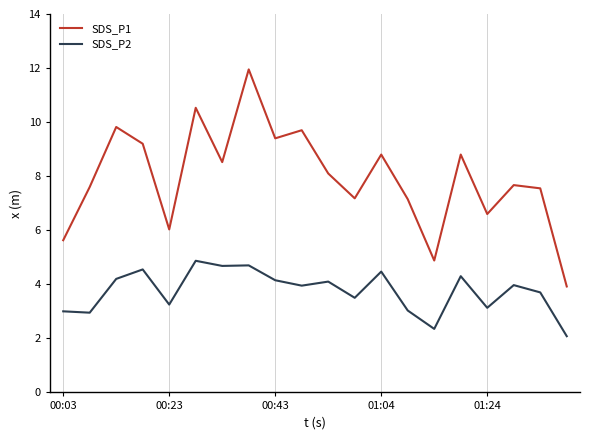

What are all the series names shown in the legend?

SDS_P1, SDS_P2